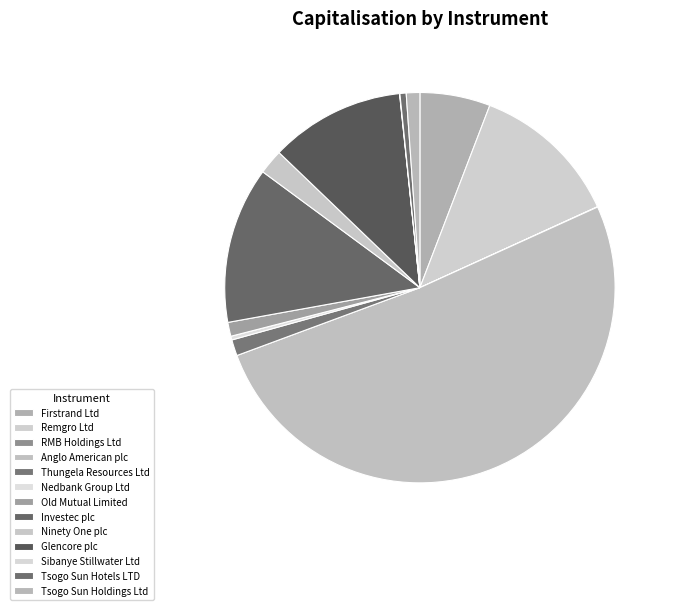

To the nearest percent, what is the combined percentage of Ninety One plc and Old Mutual Limited?

3%